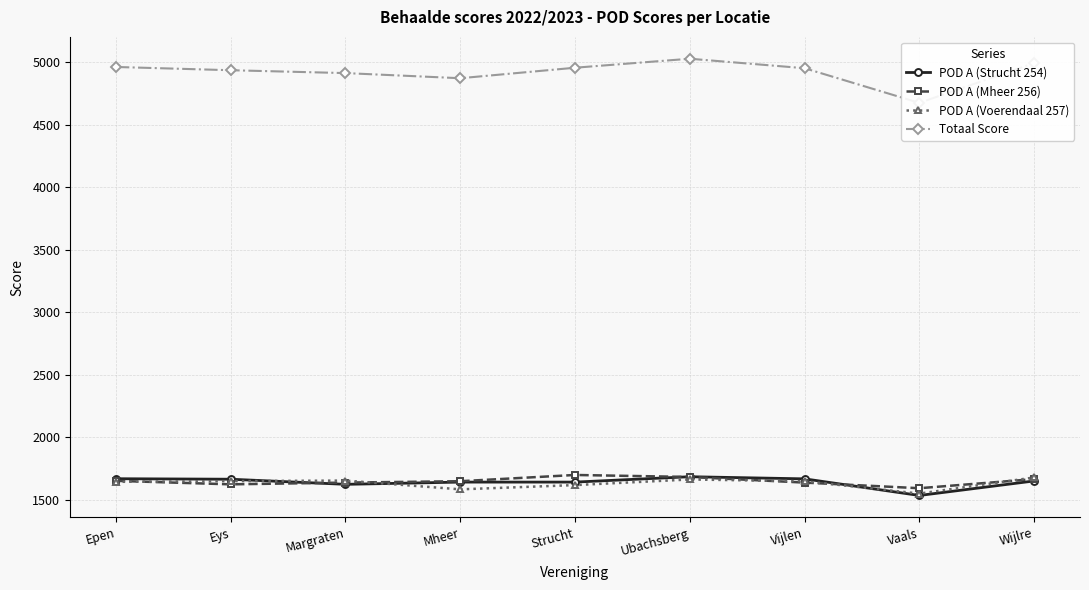

Rank the series at Margraten from lowest to highest value.

POD A (Strucht 254), POD A (Mheer 256), POD A (Voerendaal 257), Totaal Score